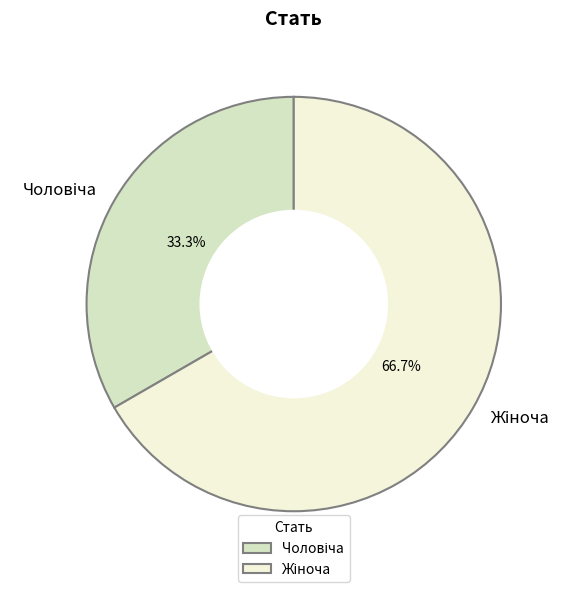

Is there any slice that represents more than half of the pie?

Yes